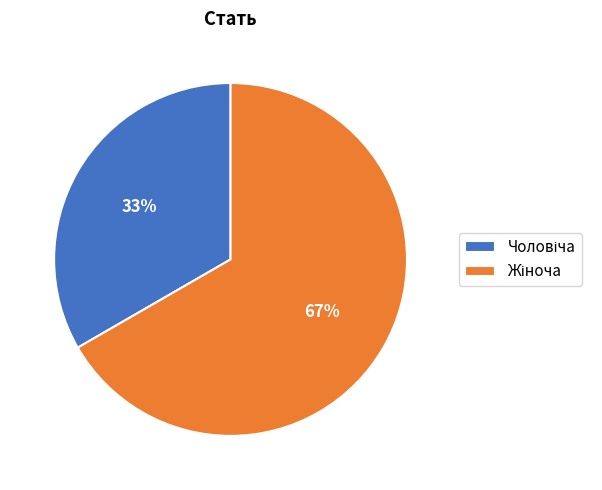

Is there any slice that represents more than half of the pie?

Yes